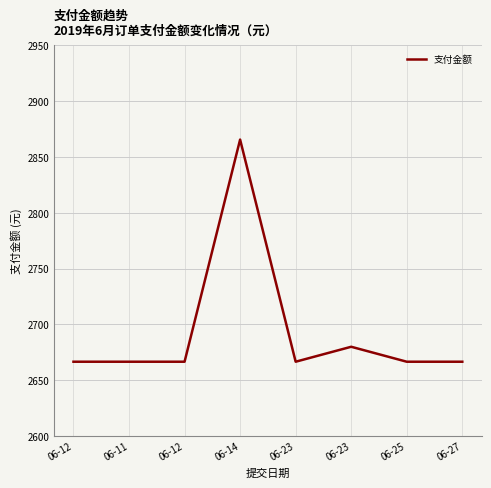

How many distinct data groups are displayed?

1